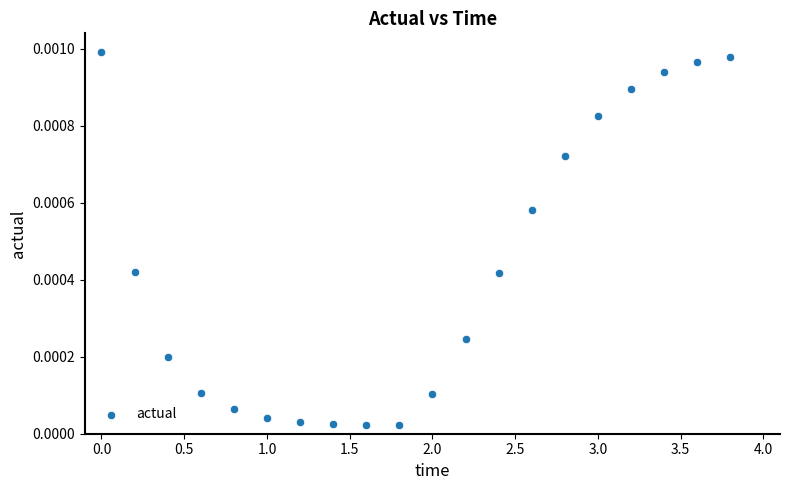

What is the range of X values (max minus min)?

3.8